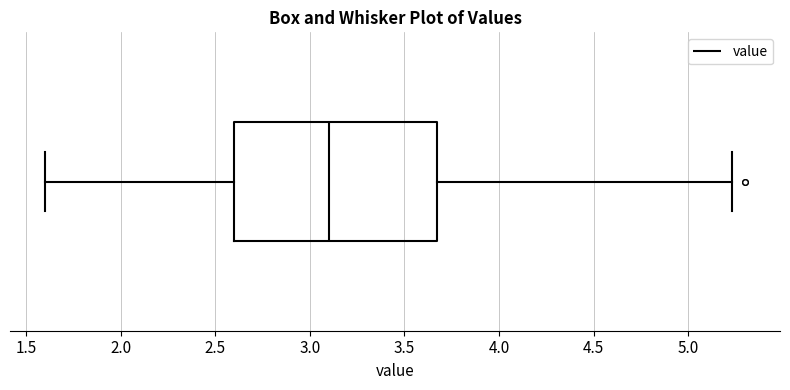

Where does the right whisker of the box end on the x-axis? The values are not printed on the chart, so give them approximately, as read against the axis.

5.25